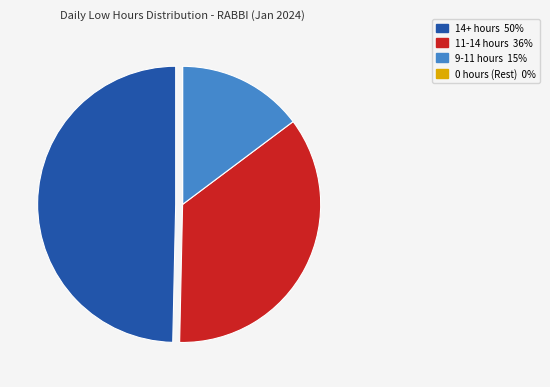

Is there a majority slice in this chart?

No